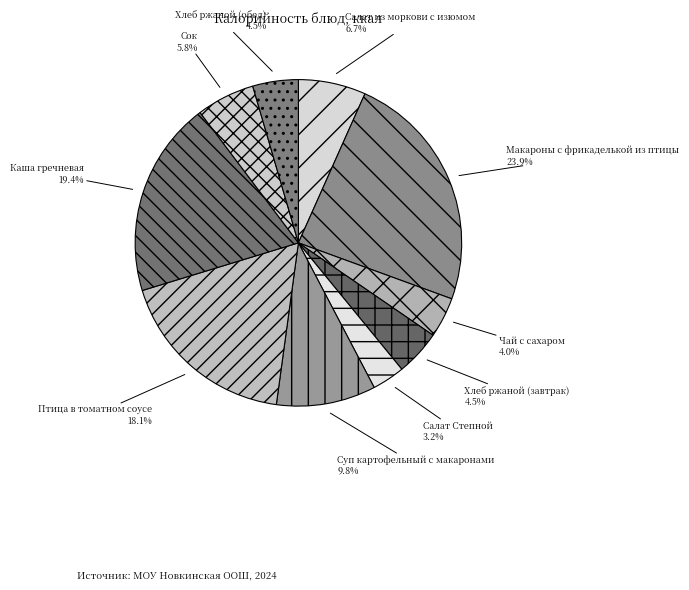

Which category has the smallest portion of the pie?

Салат Степной